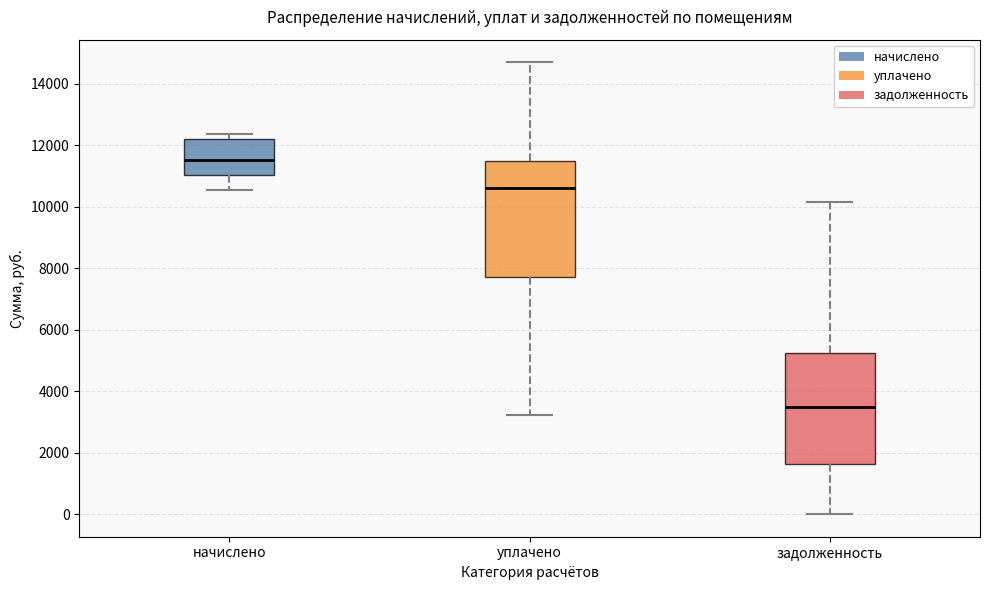

Which box has the highest median line?

начислено